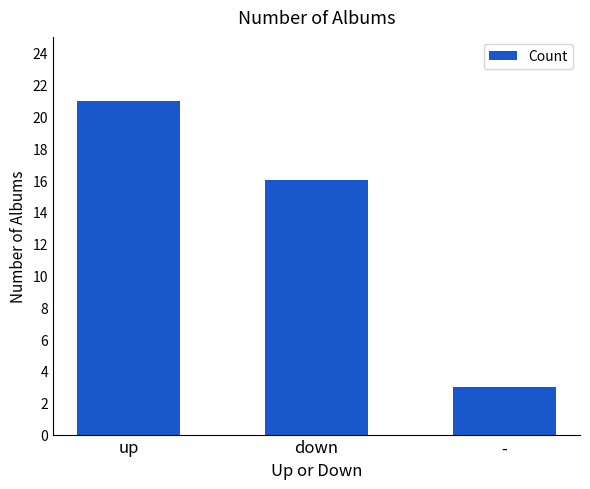

How many data points are less than 16?

1